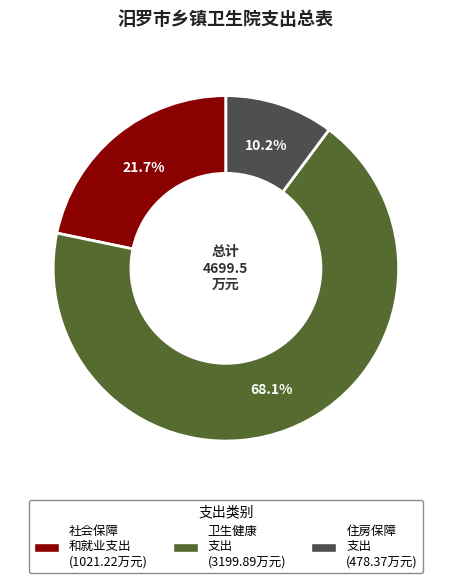

Is there any slice that represents more than half of the pie?

Yes